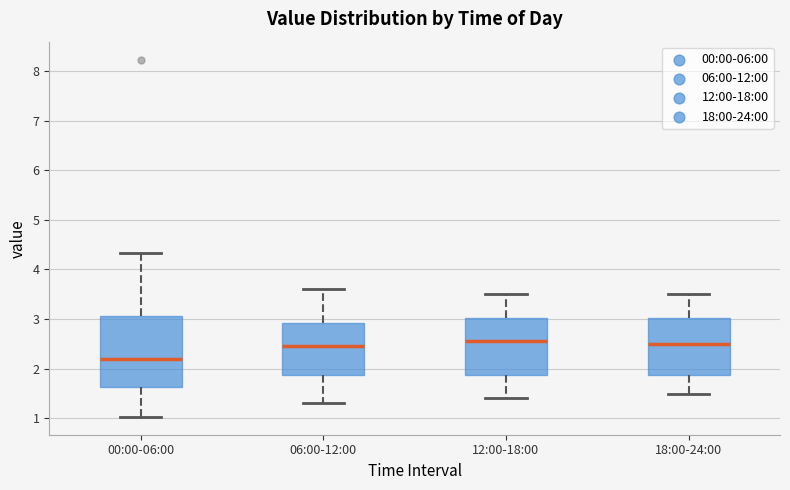

Reading left to right, transcribe this box plot: for each box, give where its median line is, the range the box spans, and where its two whiskers end, as read against the y-axis. The values are not printed on the chart, so give them approximately, as read against the axis.

00:00-06:00: median 2.2, box 1.6 to 3.1, whiskers 1.0 to 4.3
06:00-12:00: median 2.5, box 1.9 to 2.9, whiskers 1.3 to 3.6
12:00-18:00: median 2.6, box 1.9 to 3.0, whiskers 1.4 to 3.5
18:00-24:00: median 2.5, box 1.9 to 3.0, whiskers 1.5 to 3.5